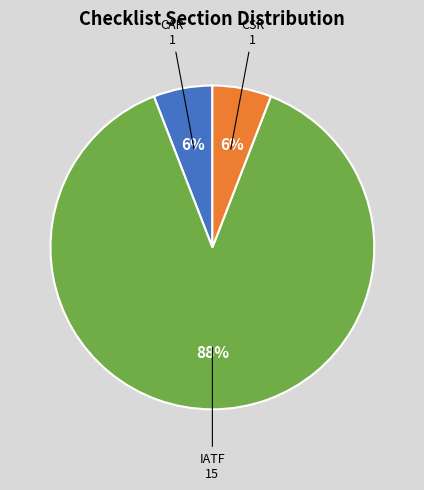

What is the ratio of the value at CAR to the value at CSR?

1.0